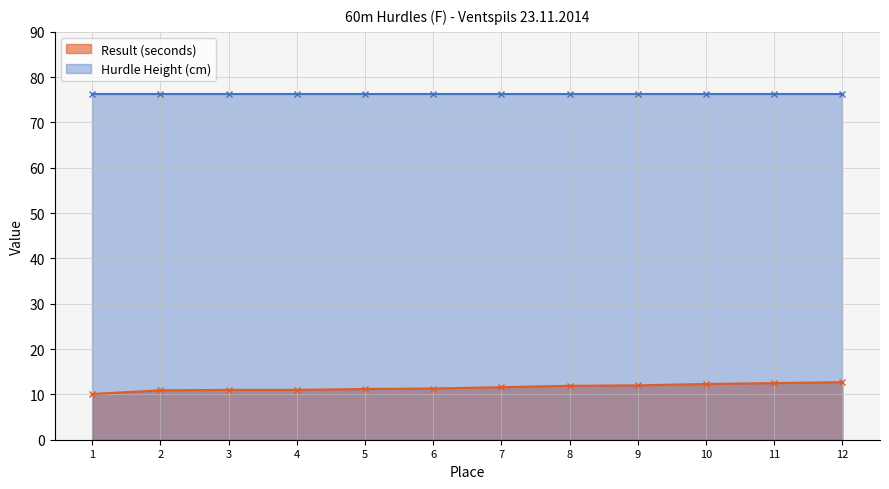

What is the maximum value for Result (seconds)?

12.7